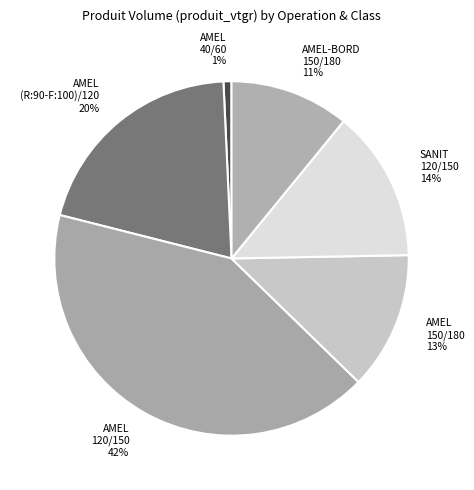

How many slices are in this pie chart?

6